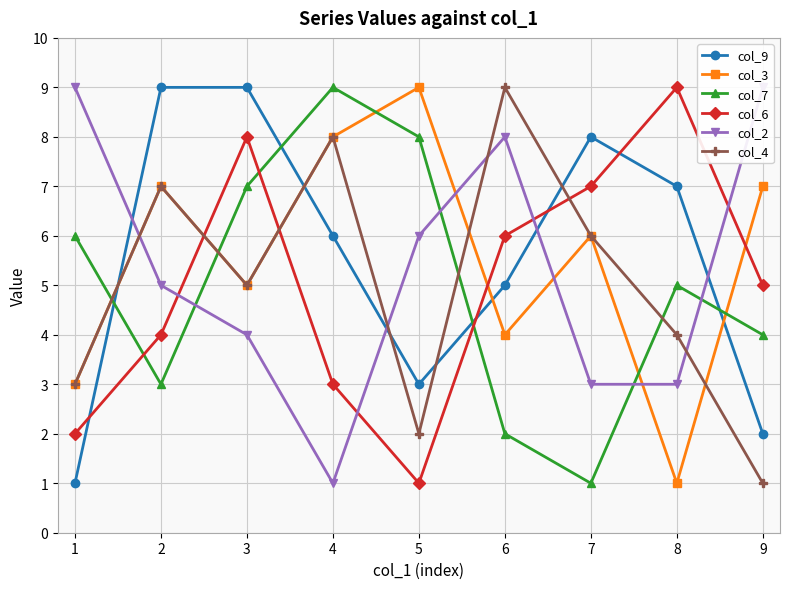

Between 5 and 1, which is larger?

5